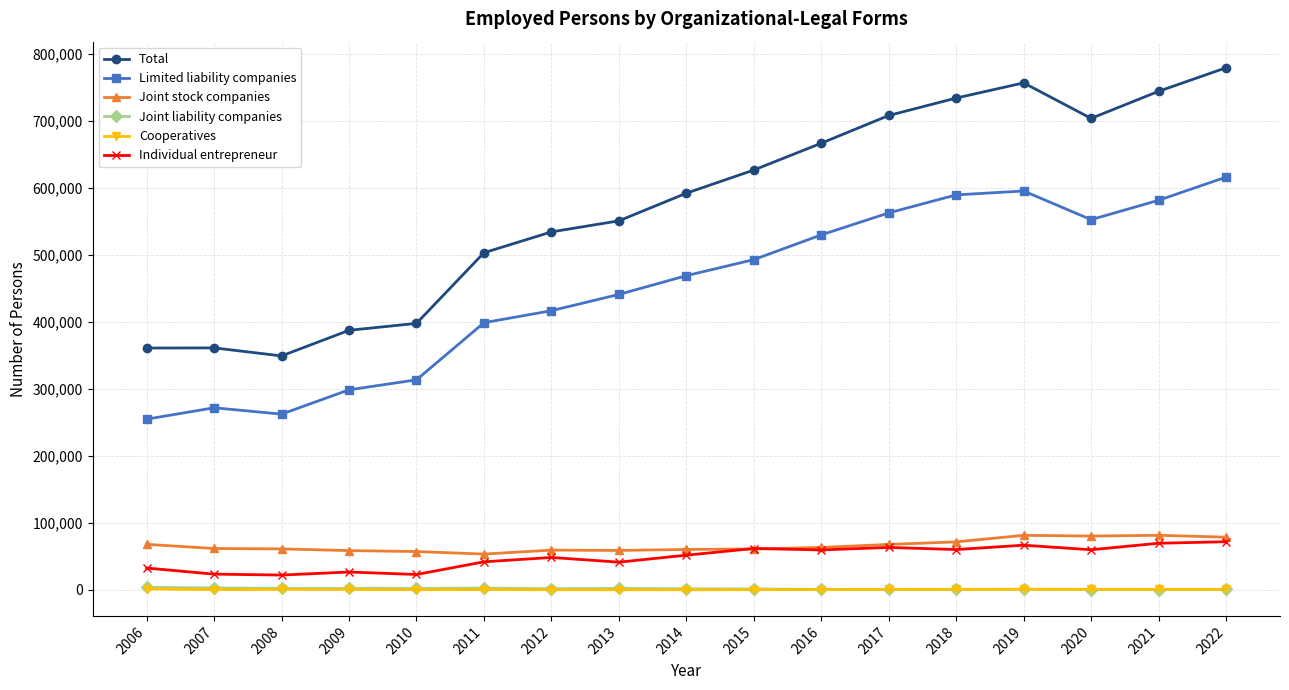

How many series are shown in this chart?

6